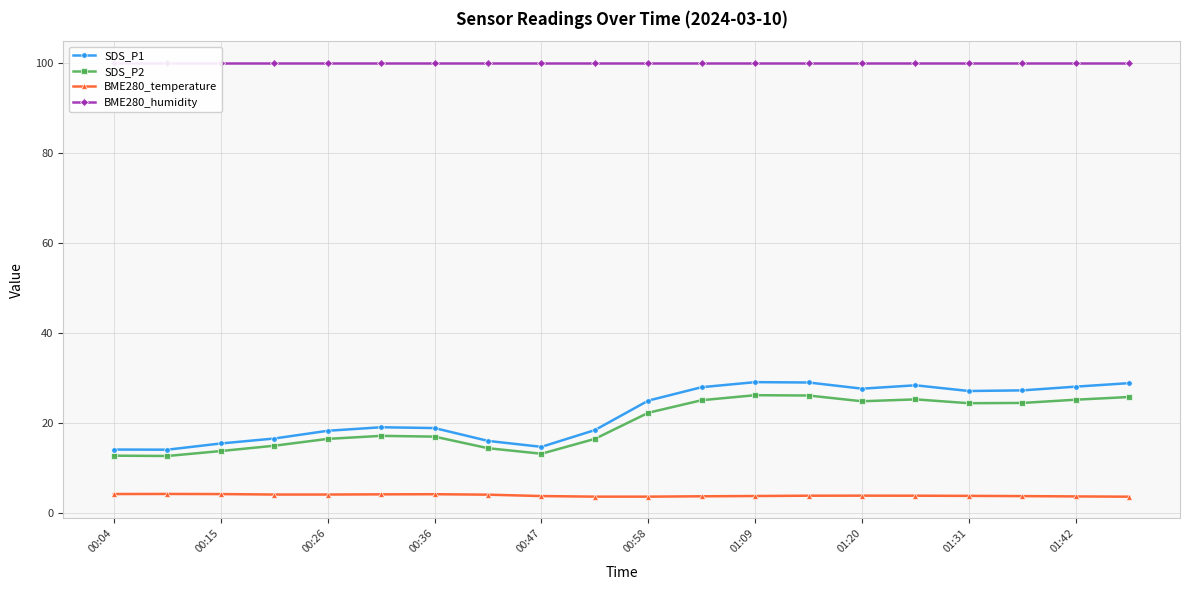

True or false: BME280_temperature has a value of 3.8 at 01:09.

True